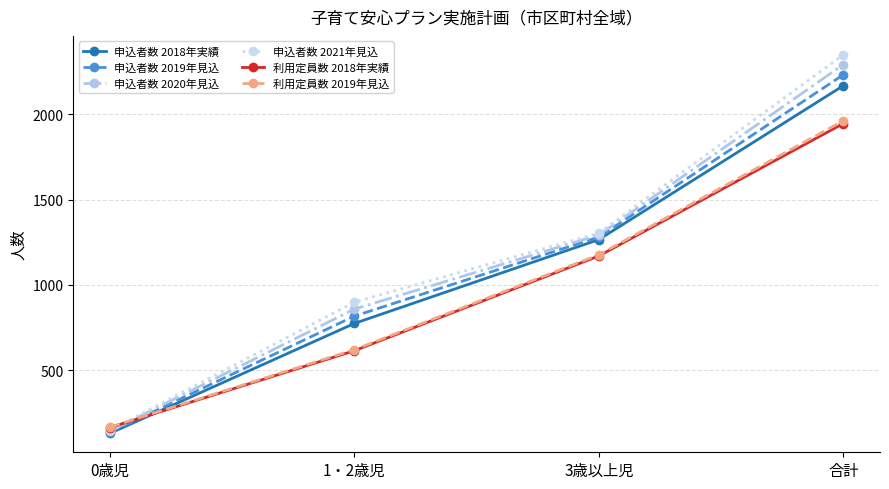

How many values in the 利用定員数 2019年見込 series are below 1177?

2